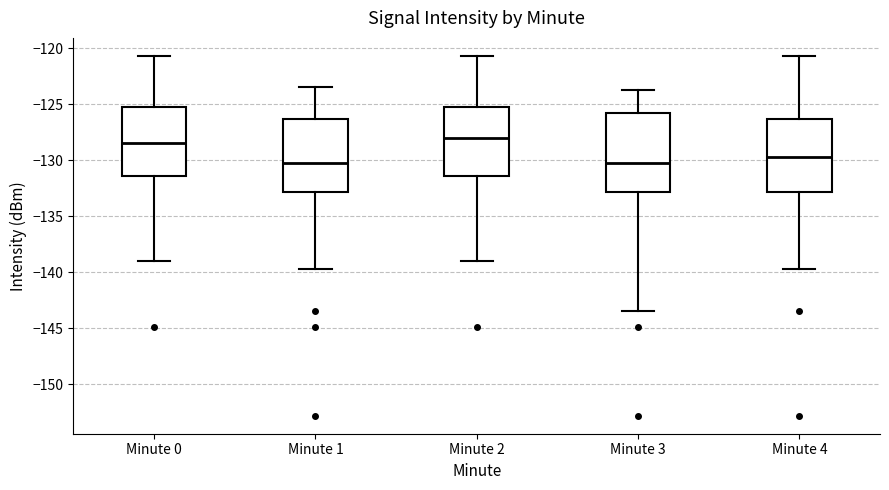

Reading left to right, transcribe this box plot: for each box, give where its median line is, the range the box spans, and where its two whiskers end, as read against the y-axis. The values are not printed on the chart, so give them approximately, as read against the axis.

Minute 0: median -128.5, box -131.5 to -125.5, whiskers -139.0 to -120.5
Minute 1: median -130.0, box -133.0 to -126.5, whiskers -139.5 to -123.5
Minute 2: median -128.0, box -131.5 to -125.5, whiskers -139.0 to -120.5
Minute 3: median -130.0, box -133.0 to -126.0, whiskers -143.5 to -123.5
Minute 4: median -129.5, box -133.0 to -126.5, whiskers -139.5 to -120.5